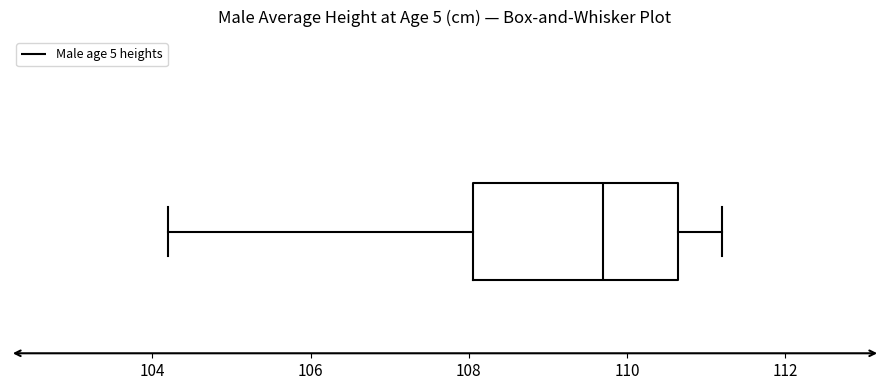

Transcribe this box plot: give where the median line is, the range the box spans, and where the two whiskers end, as read against the x-axis. The values are not printed on the chart, so give them approximately, as read against the axis.

median 109.8, box 108.0 to 110.6, whiskers 104.2 to 111.2